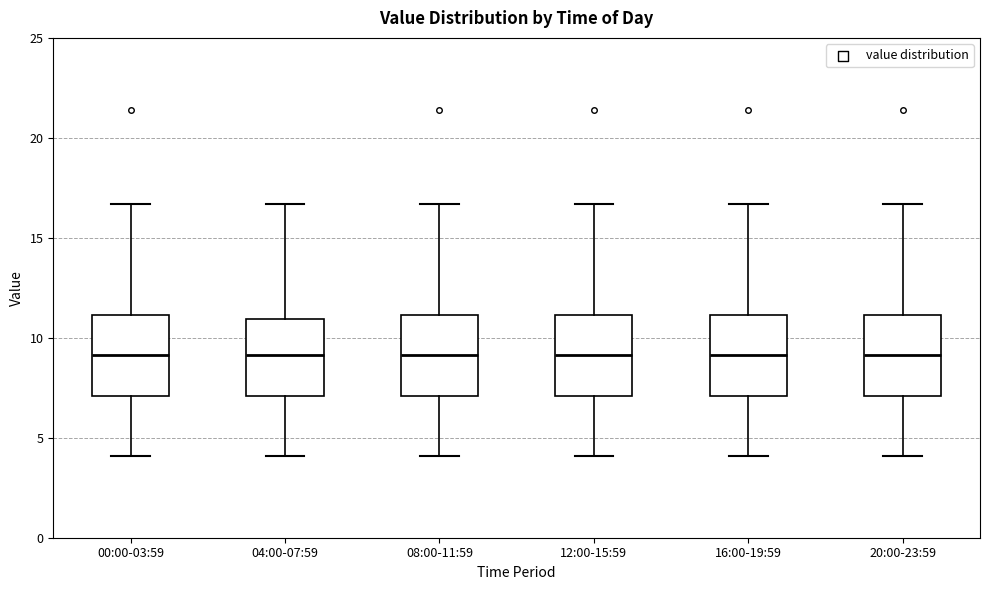

Reading left to right, transcribe this box plot: for each box, give where its median line is, the range the box spans, and where its two whiskers end, as read against the y-axis. The values are not printed on the chart, so give them approximately, as read against the axis.

00:00-03:59: median 9.0, box 7.0 to 11.0, whiskers 4.0 to 16.5
04:00-07:59: median 9.0, box 7.0 to 11.0, whiskers 4.0 to 16.5
08:00-11:59: median 9.0, box 7.0 to 11.0, whiskers 4.0 to 16.5
12:00-15:59: median 9.0, box 7.0 to 11.0, whiskers 4.0 to 16.5
16:00-19:59: median 9.0, box 7.0 to 11.0, whiskers 4.0 to 16.5
20:00-23:59: median 9.0, box 7.0 to 11.0, whiskers 4.0 to 16.5